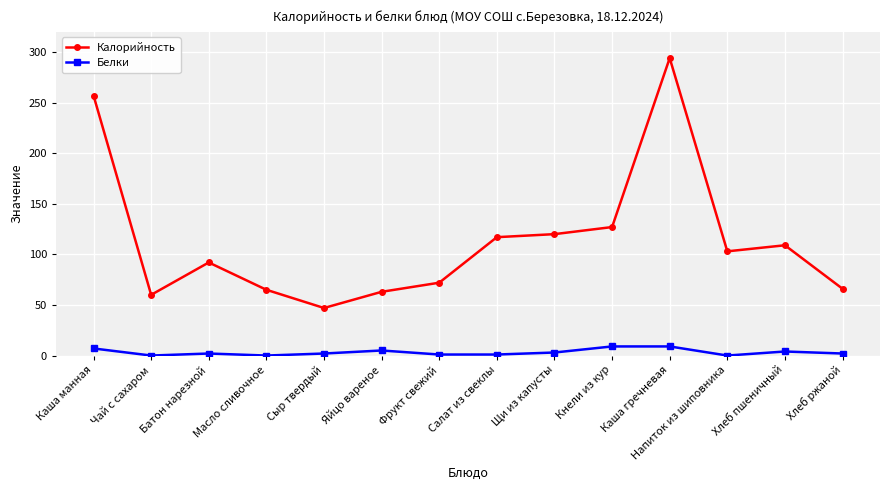

What is the value of the Калорийность point at the 10th from the left?

127